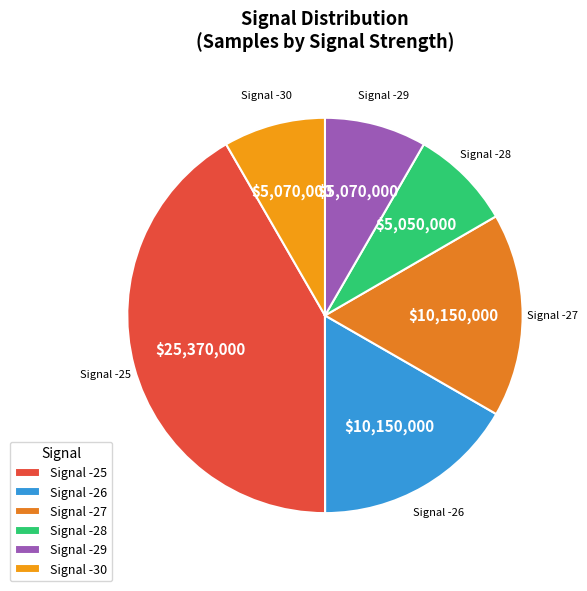

Between Signal -29 and Signal -27, which is larger?

Signal -27